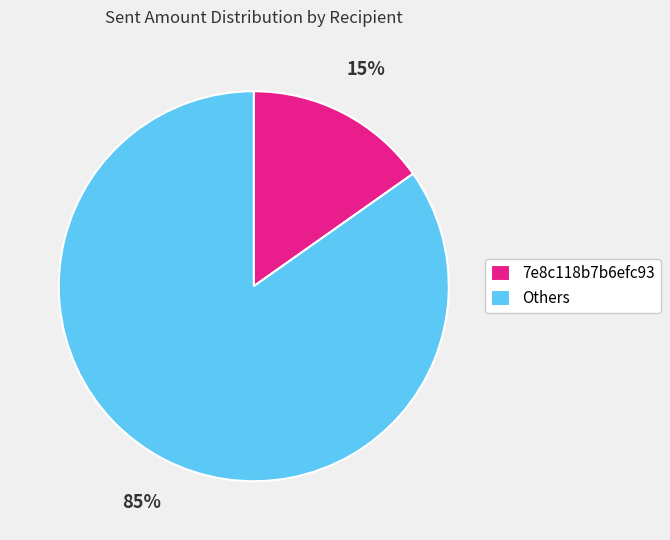

To the nearest percent, what is the difference between the Others and 7e8c118b7b6efc93 slice percentages?

70%